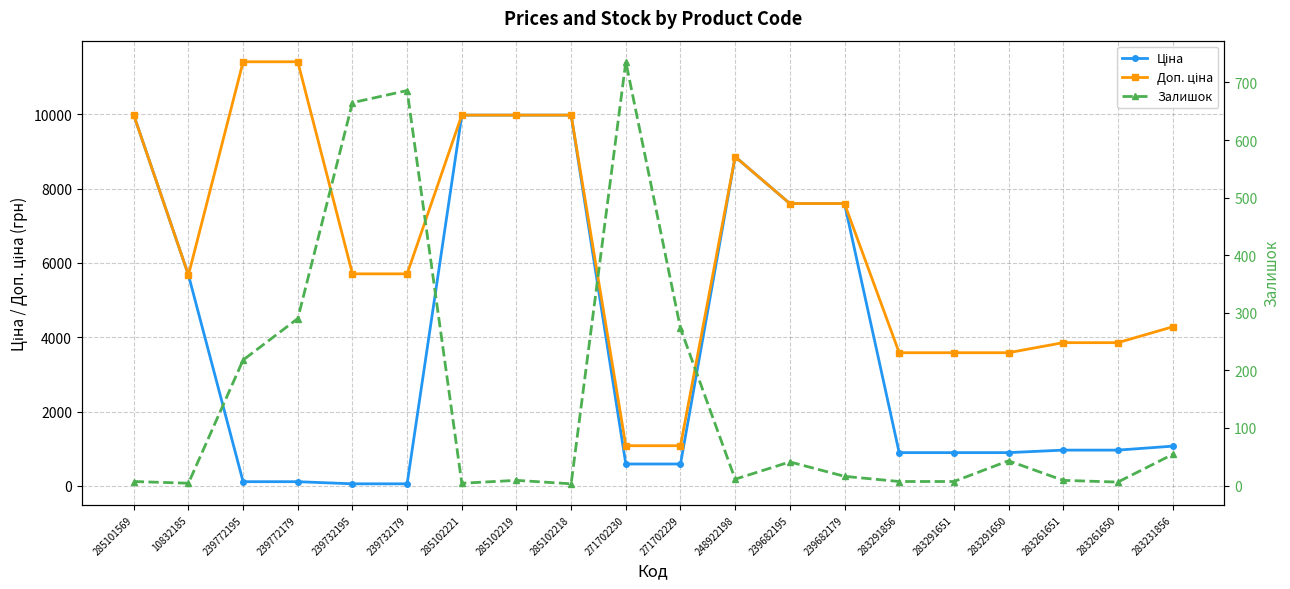

List the series in order of their overall mean, lowest first.

Залишок, Ціна, Доп. ціна